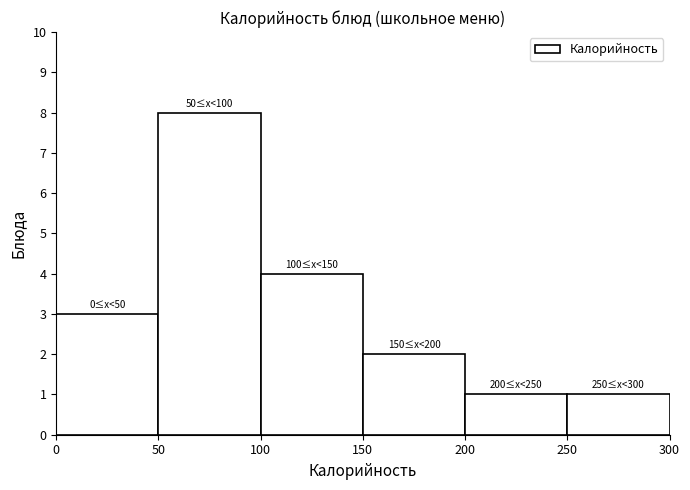

Over which range of the x-axis is the bar tallest?

50 to 100